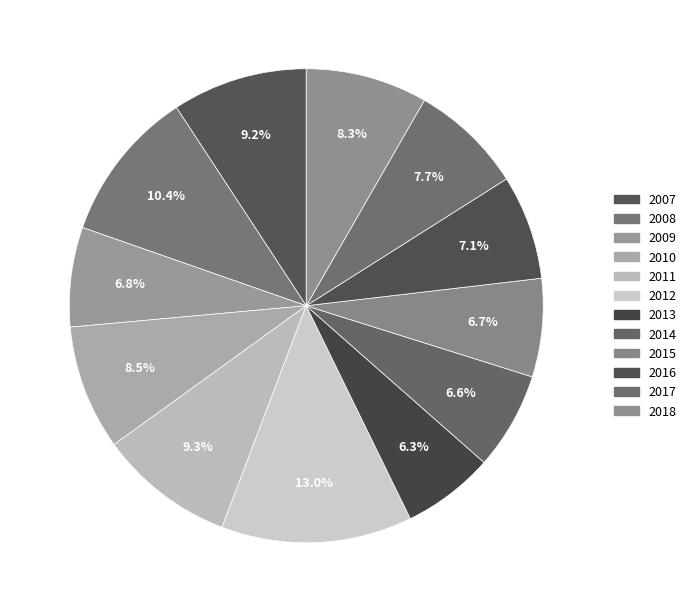

Count the number of slices in the pie.

12